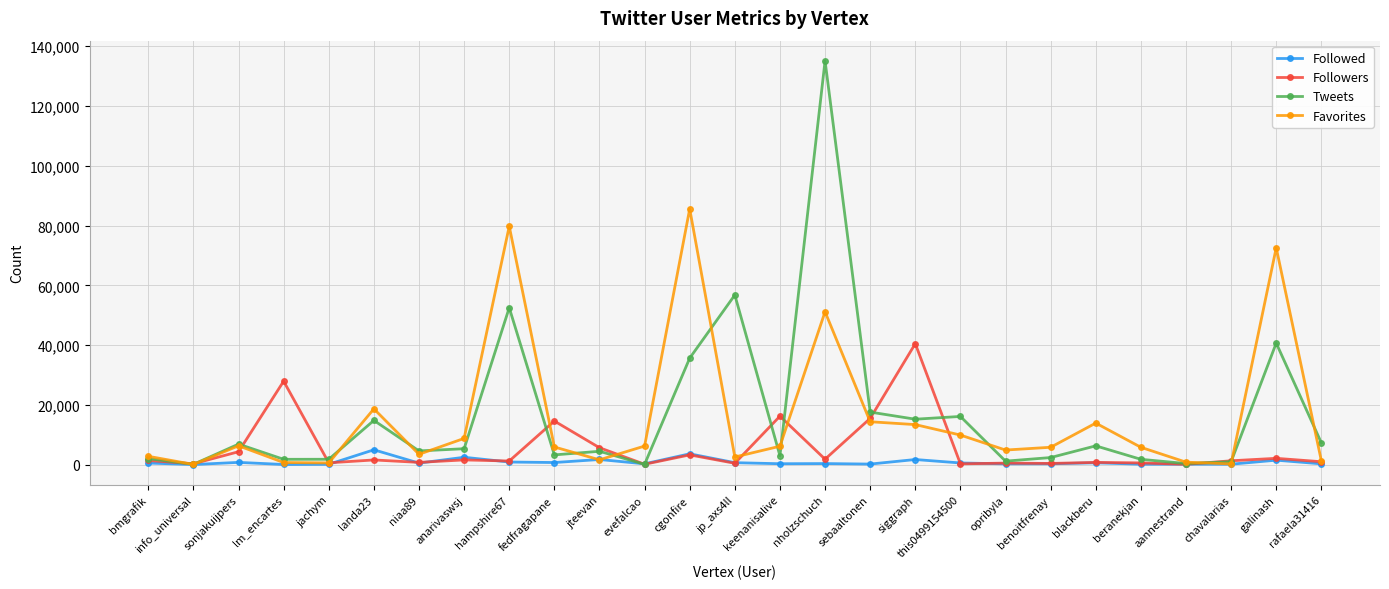

What is the difference between the highest and lowest values at jachym?

1689